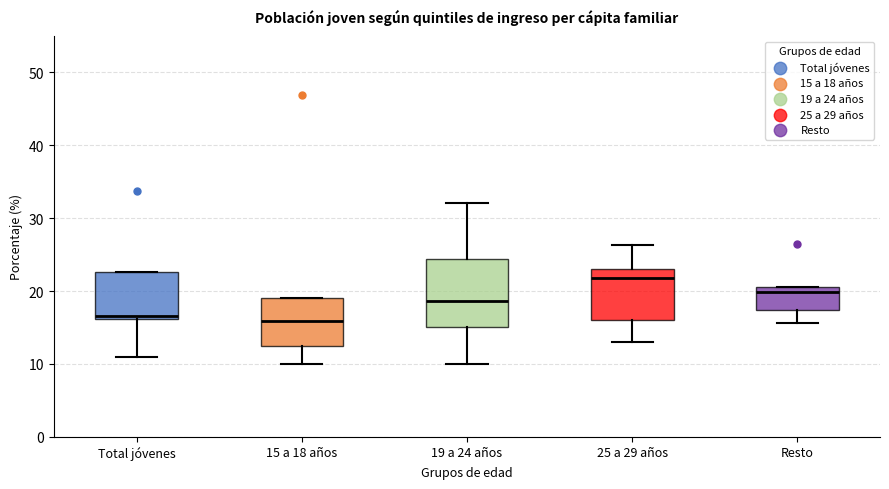

Where does the median line of the box for Total jóvenes sit on the y-axis? The values are not printed on the chart, so give them approximately, as read against the axis.

17